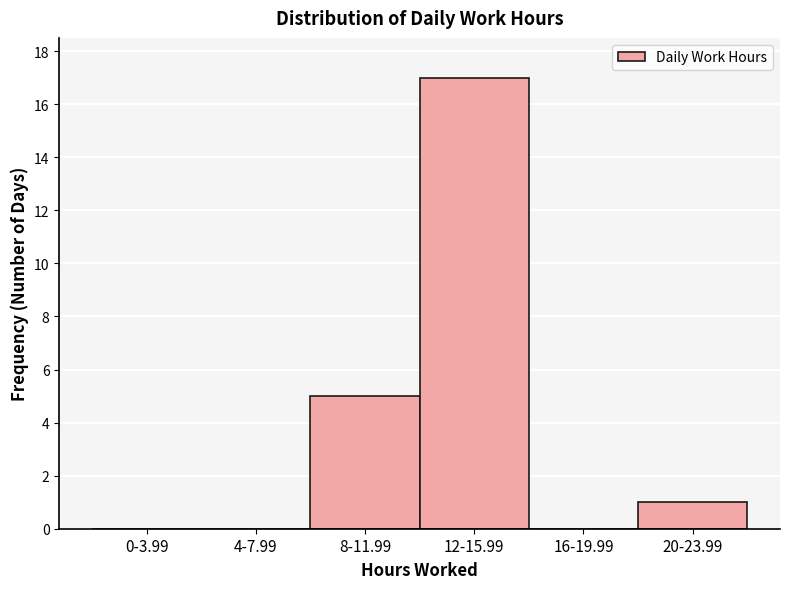

Reading left to right, extract all data points from this chart.

0-3.99=0	4-7.99=0	8-11.99=5	12-15.99=17	16-19.99=0	20-23.99=1